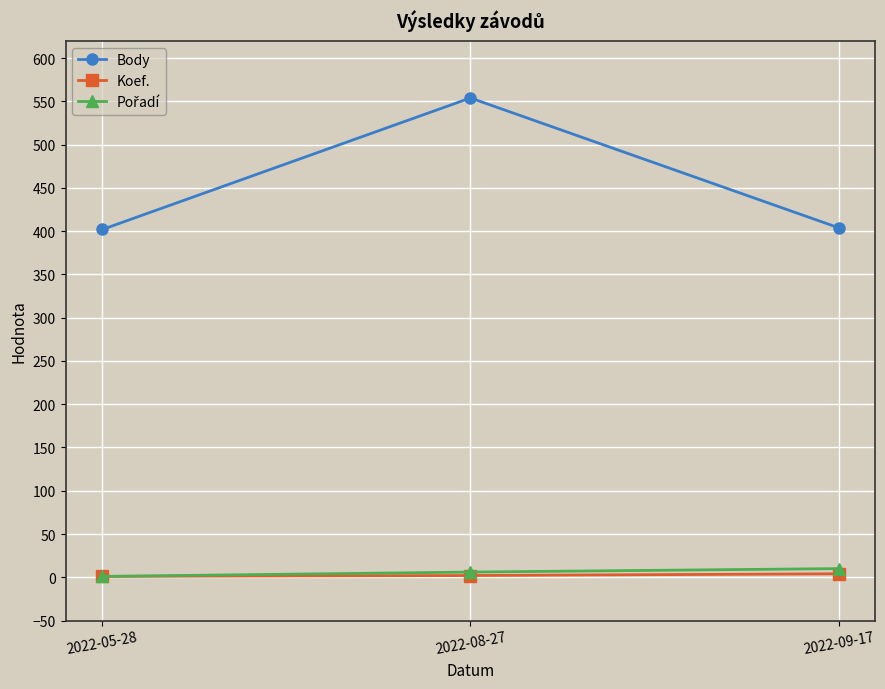

What is the total value across all series at 2022-09-17?

418